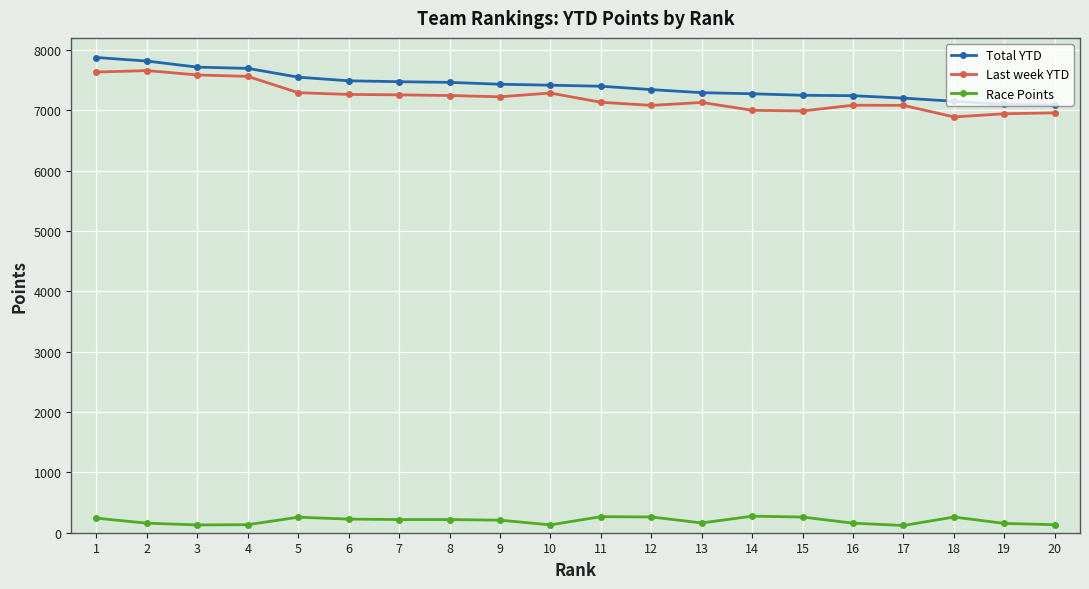

True or false: Race Points and Total YTD cross at least once.

False